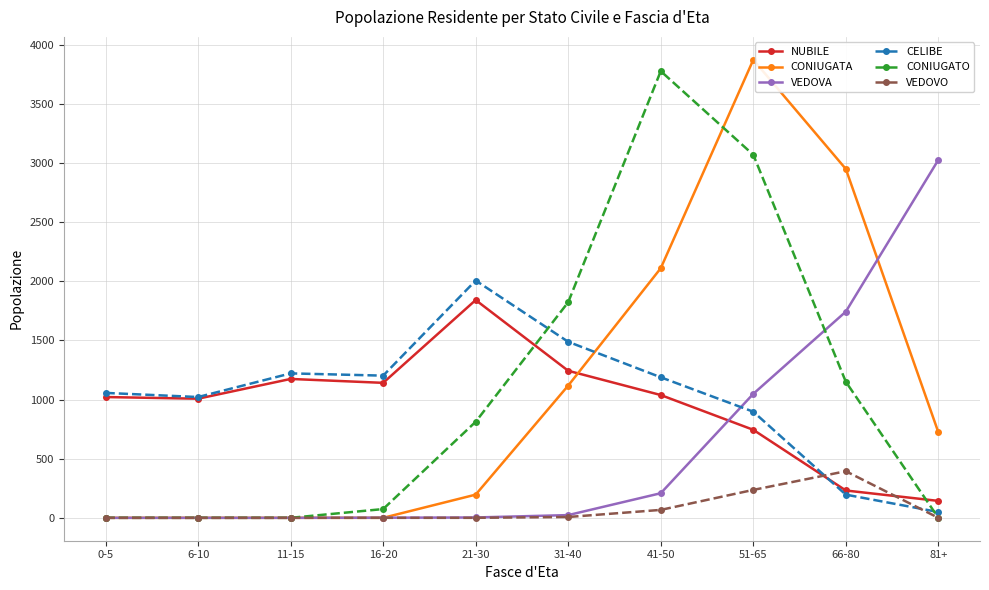

Rank the series by their maximum value, from lowest to highest.

VEDOVO, NUBILE, CELIBE, VEDOVA, CONIUGATO, CONIUGATA